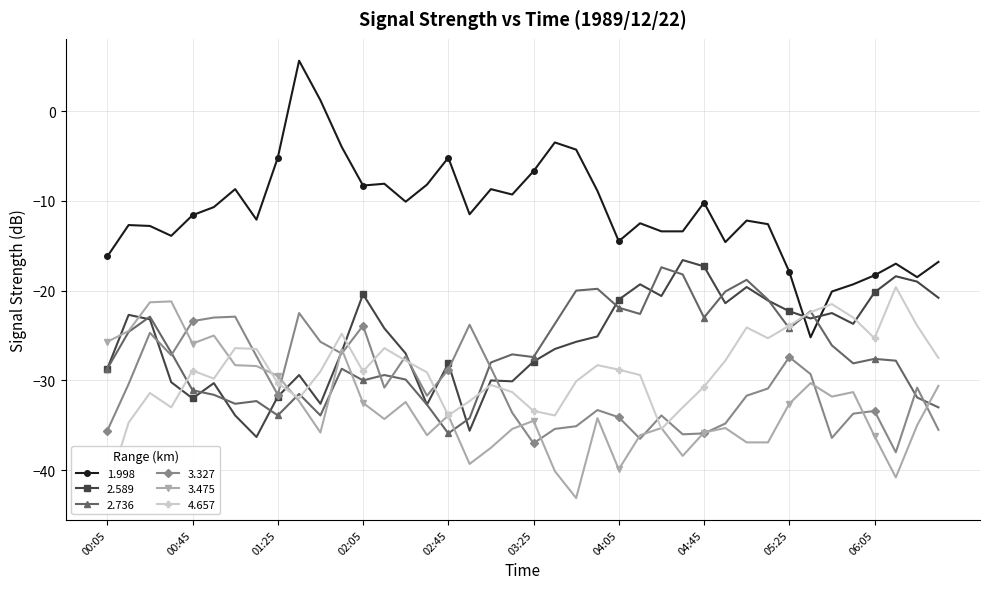

What is the difference between the highest and lowest values at 06:25?

16.5